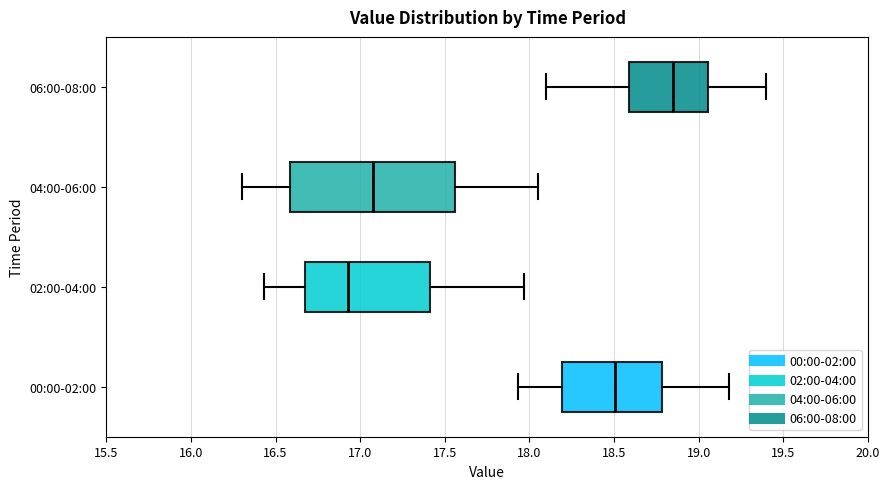

Reading bottom to top, transcribe this box plot: for each box, give where its median line is, the range the box spans, and where its two whiskers end, as read against the x-axis. The values are not printed on the chart, so give them approximately, as read against the axis.

00:00-02:00: median 18.50, box 18.20 to 18.80, whiskers 17.95 to 19.20
02:00-04:00: median 16.95, box 16.65 to 17.40, whiskers 16.45 to 17.95
04:00-06:00: median 17.10, box 16.60 to 17.55, whiskers 16.30 to 18.05
06:00-08:00: median 18.85, box 18.60 to 19.05, whiskers 18.10 to 19.40